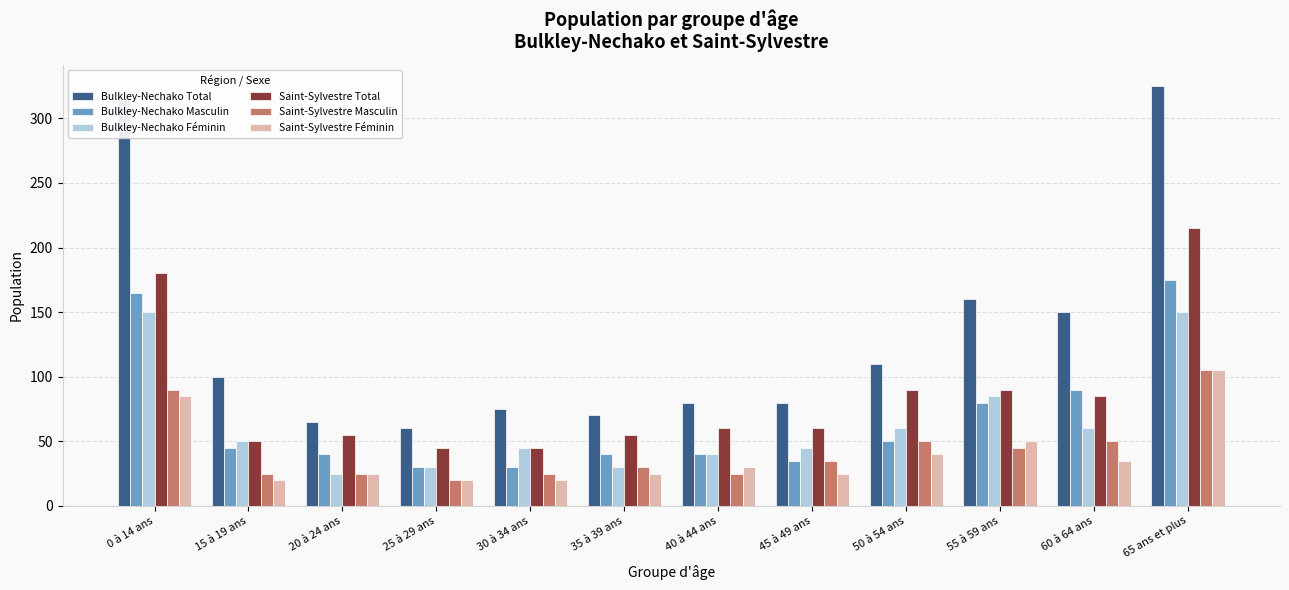

What is the label of the 2nd bar from the right?

60 à 64 ans